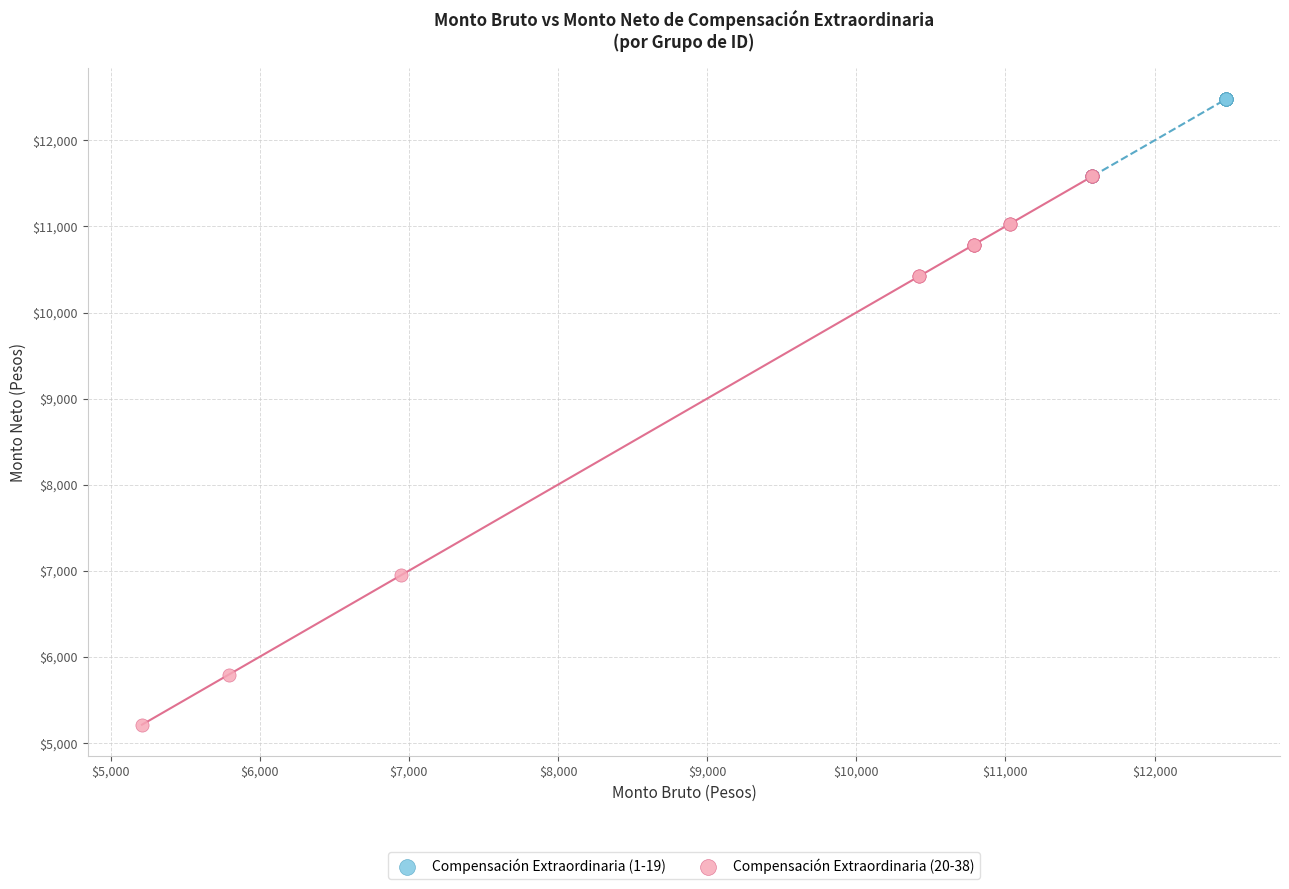

Which series has the widest spread of Y values?

Compensación Extraordinaria (20-38)